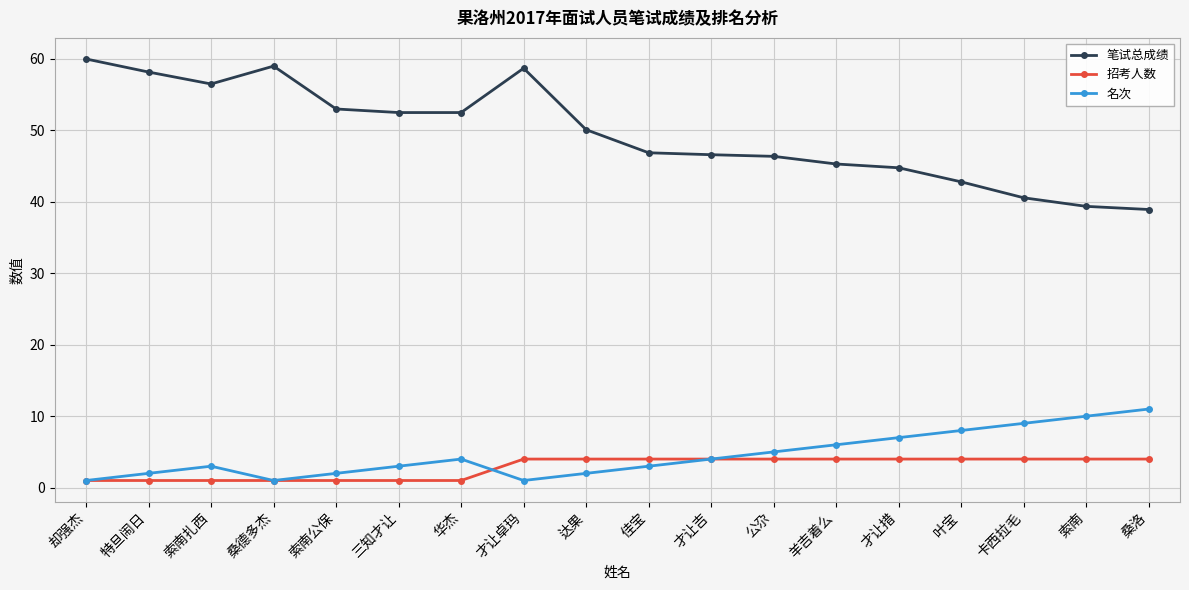

Is the value of 笔试总成绩 at 特旦闹日 greater than the value of 名次 at 索南公保?

Yes